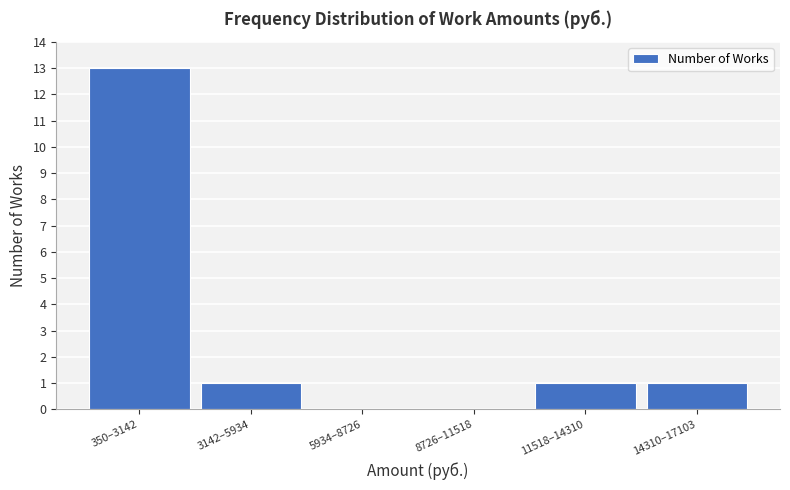

Reading left to right, list all the values displayed in this chart.

350–3142=13	3142–5934=1	5934–8726=0	8726–11518=0	11518–14310=1	14310–17103=1